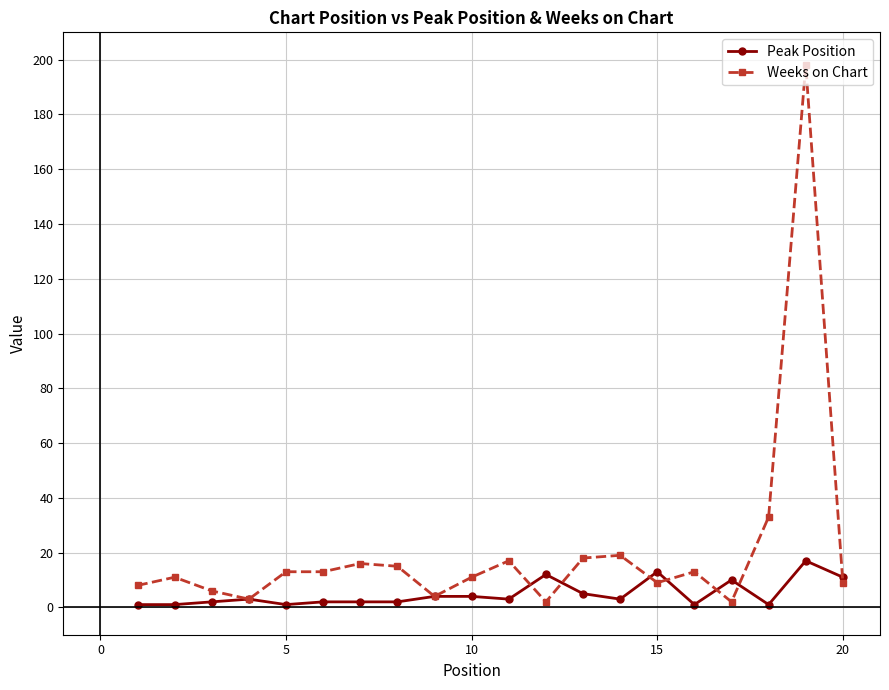

Which series has the largest total across all categories?

Weeks on Chart